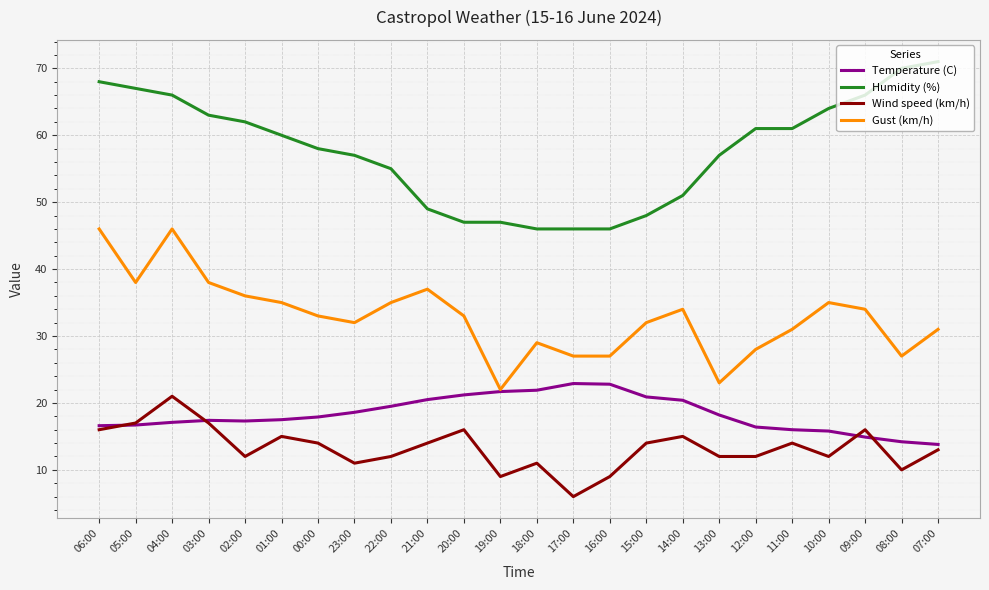

Does the chart have visible grid lines?

Yes